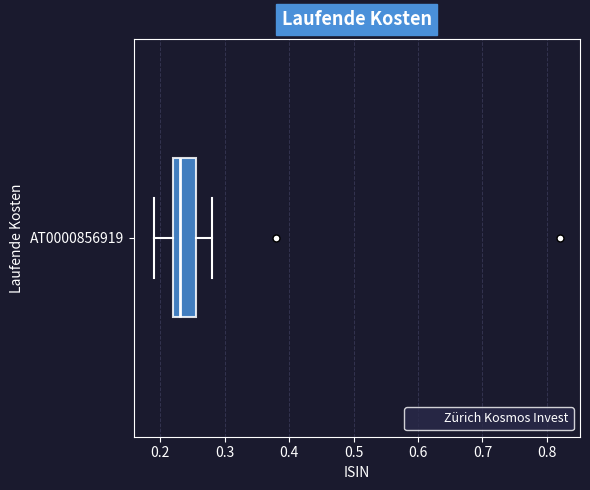

Read this box plot against the x-axis: the position of the median line, the range covered by the box, and the ends of both whiskers. The values are not printed on the chart, so give them approximately, as read against the axis.

median 0.23, box 0.22 to 0.26, whiskers 0.19 to 0.28